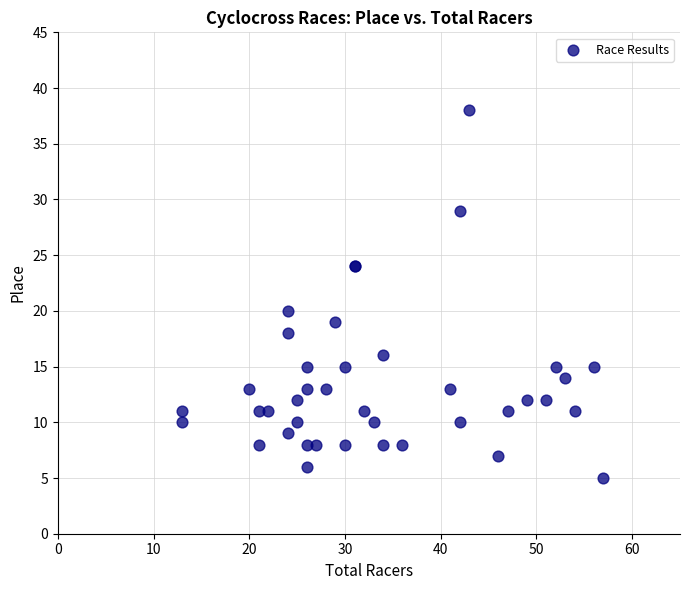

What Y value in the scatter plot is closest to 21?

20